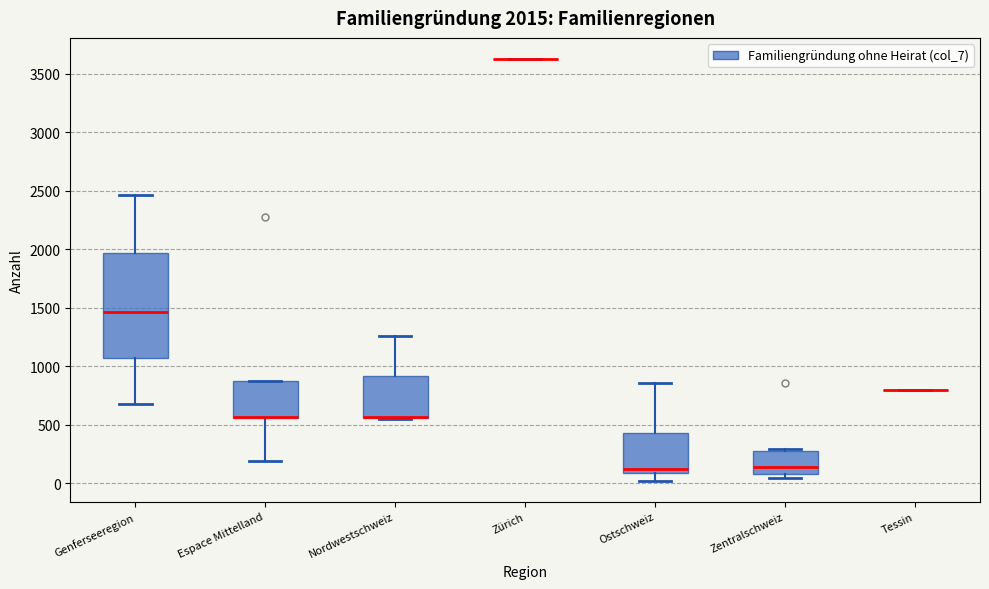

Comparing the boxes themselves (not the whiskers), which one is the tallest?

Genferseeregion